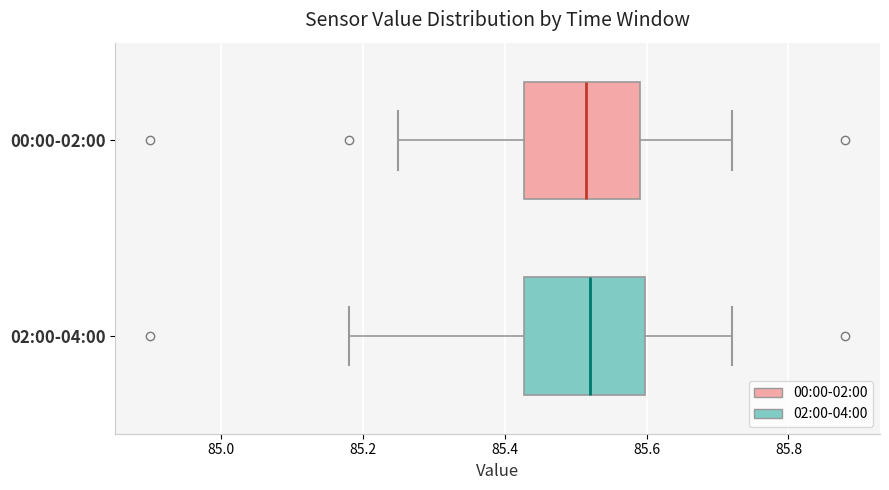

Reading bottom to top, read every box against the x-axis: the position of its median line, the range the box covers, and the ends of its whiskers. The values are not printed on the chart, so give them approximately, as read against the axis.

02:00-04:00: median 85.52, box 85.42 to 85.60, whiskers 85.18 to 85.72
00:00-02:00: median 85.52, box 85.42 to 85.60, whiskers 85.26 to 85.72